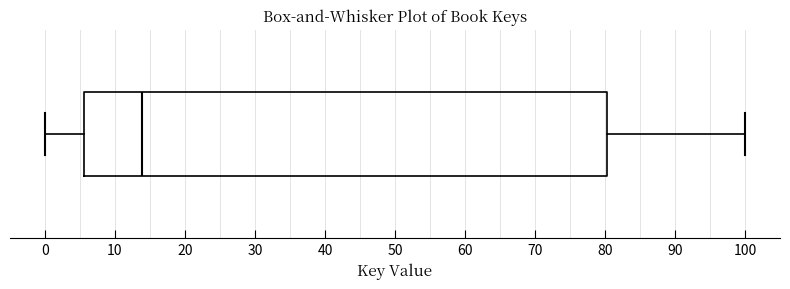

Where is the left edge of the box on the x-axis? The values are not printed on the chart, so give them approximately, as read against the axis.

6